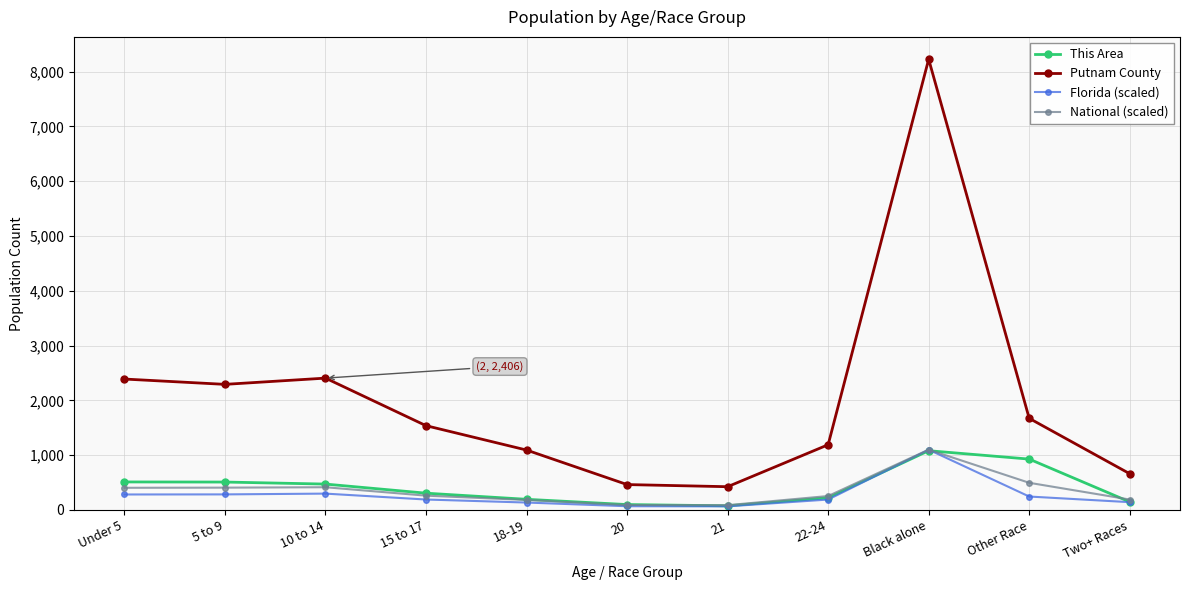

Which series has the largest total across all categories?

Putnam County